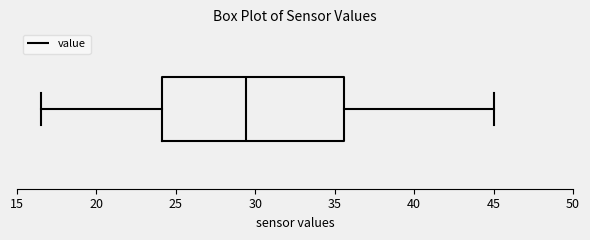

Transcribe this box plot: give where the median line is, the range the box spans, and where the two whiskers end, as read against the x-axis. The values are not printed on the chart, so give them approximately, as read against the axis.

median 29.5, box 24.0 to 35.5, whiskers 16.5 to 45.0